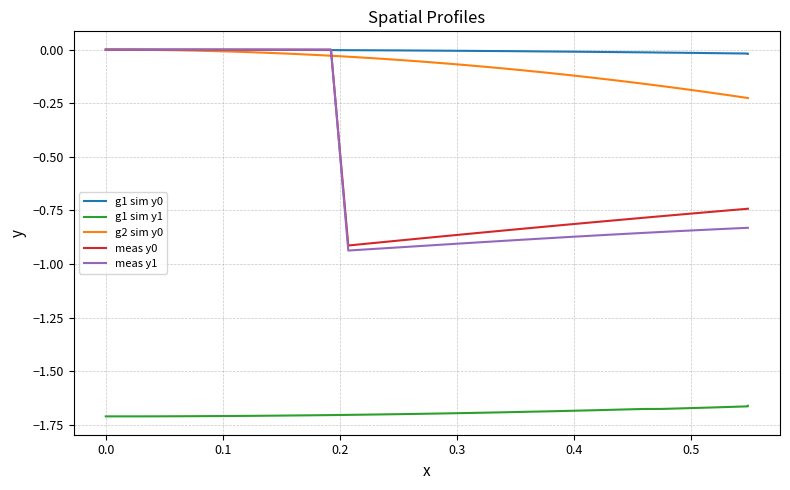

Is this an area chart (filled region under the line)?

No